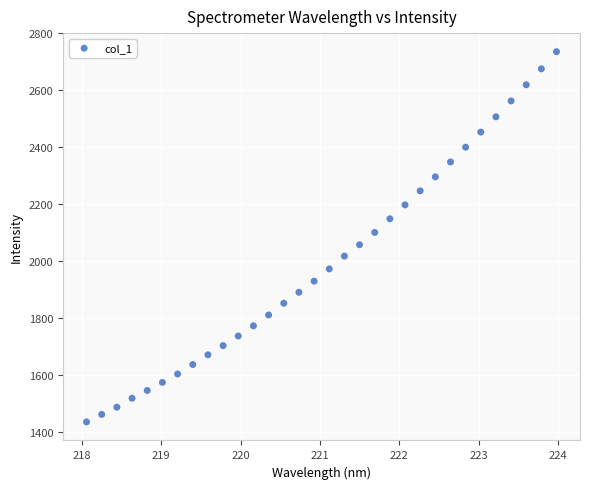

What is the range of X values (max minus min)?

5.9